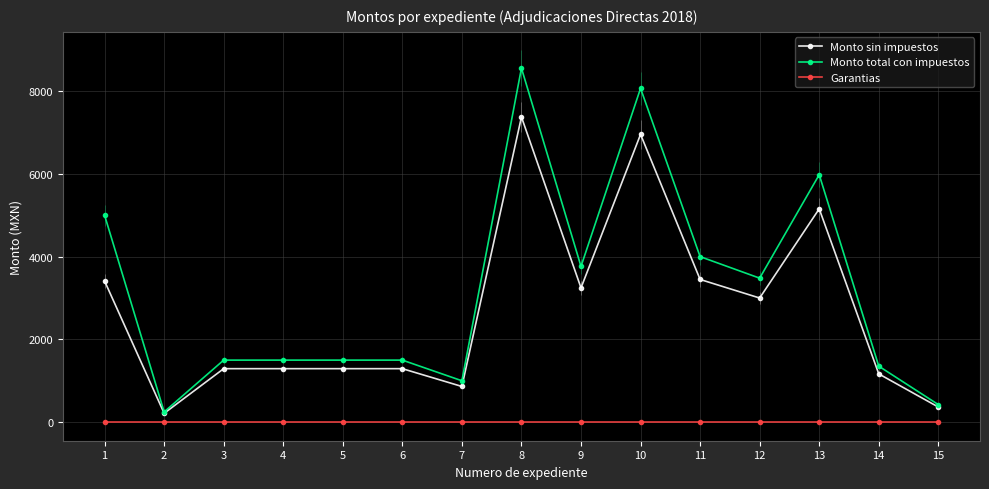

Which category has the highest value across all series?

8